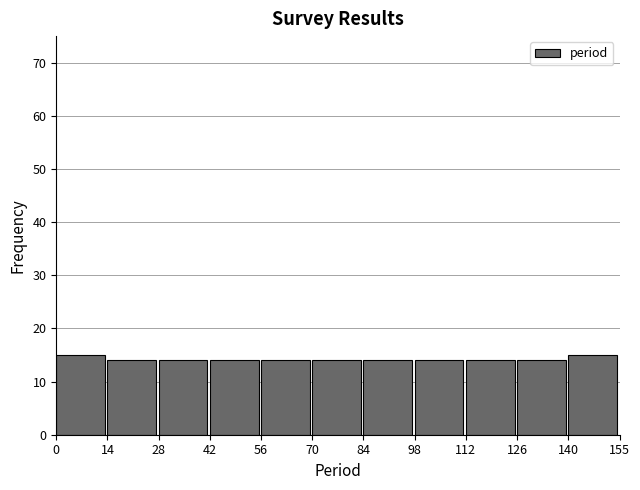

Reading left to right, list every bar in this chart as the range it spans on the x-axis followed by its height. The values are not printed on the chart, so give them approximately, as read against the axis.

0 to 14: 15
14 to 28: 14
28 to 42: 14
42 to 56: 14
56 to 70: 14
70 to 84: 14
84 to 98: 14
98 to 112: 14
112 to 126: 14
126 to 140: 14
140 to 155: 15